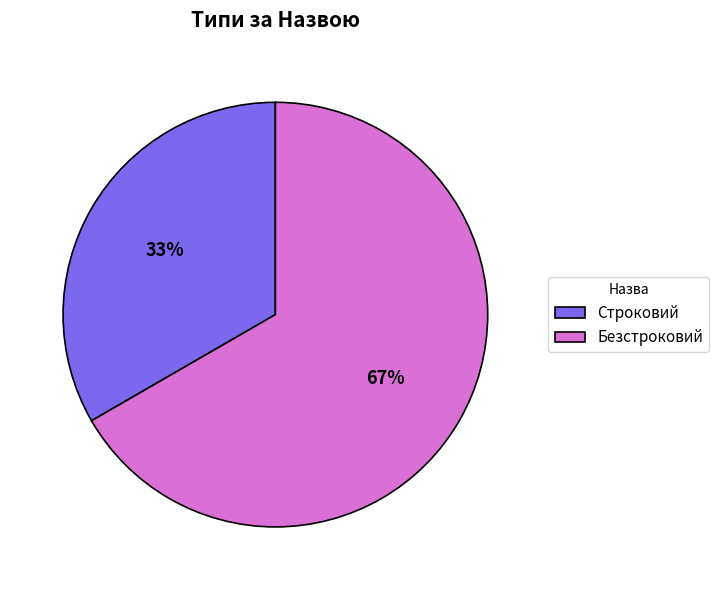

Count the number of slices in the pie.

2